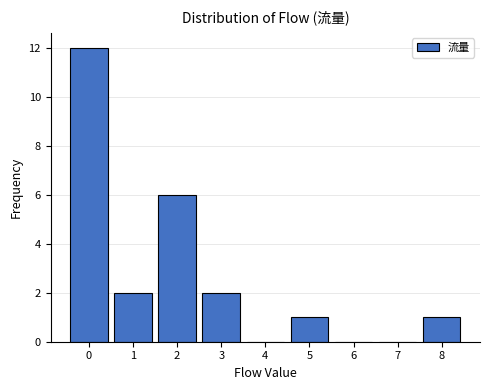

Reading left to right, transcribe all the data shown in this chart.

0=12	1=2	2=6	3=2	4=0	5=1	6=0	7=0	8=1